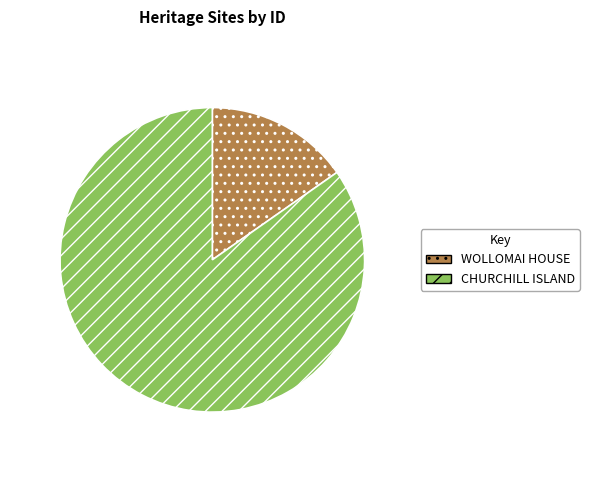

Which has a higher value, CHURCHILL ISLAND or WOLLOMAI HOUSE?

CHURCHILL ISLAND